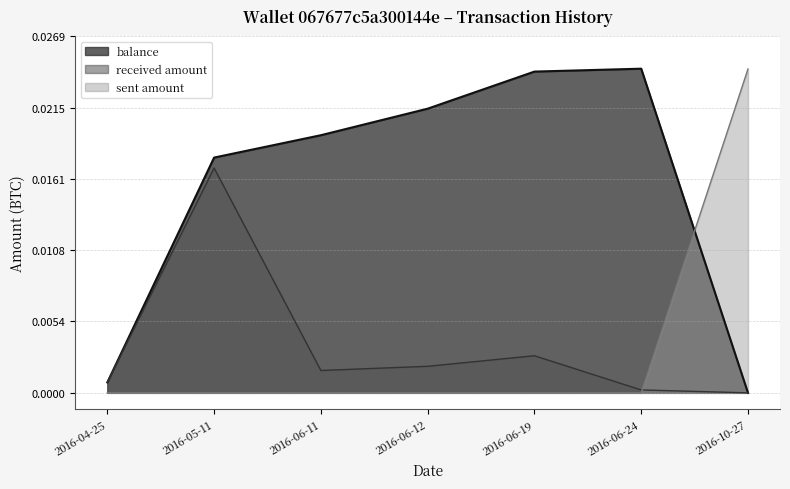

True or false: balance and sent amount intersect in this chart.

True